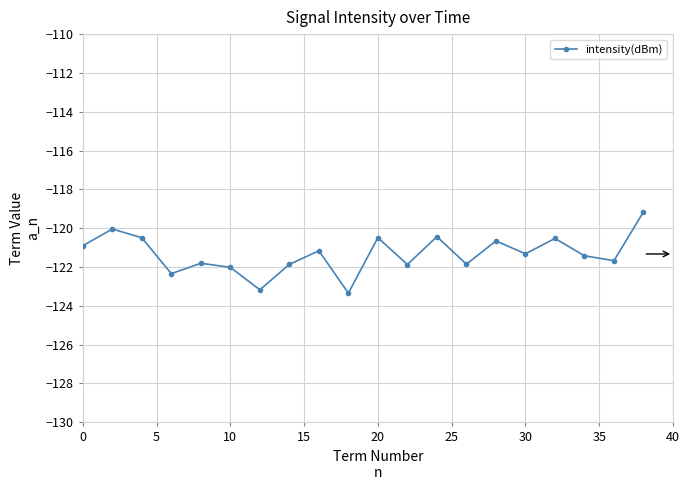

Is this an area chart (filled region under the line)?

No